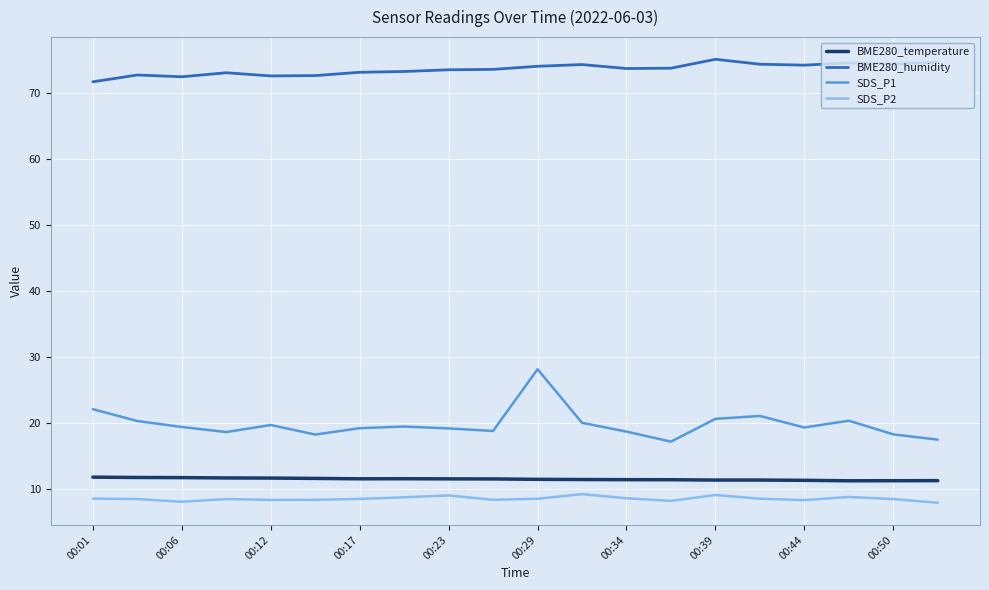

Which series has the largest range (max minus min)?

SDS_P1